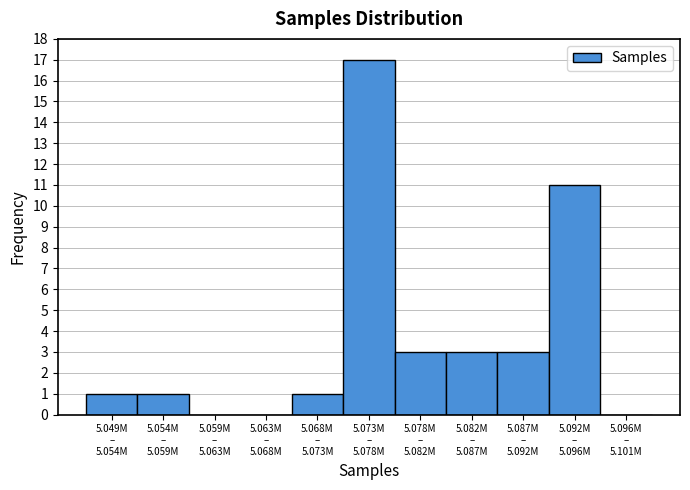

What is the sum of all values?

40